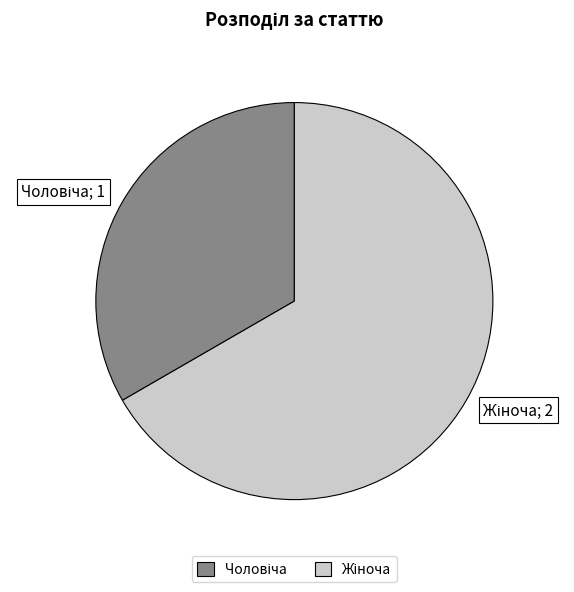

Is there a majority slice in this chart?

Yes